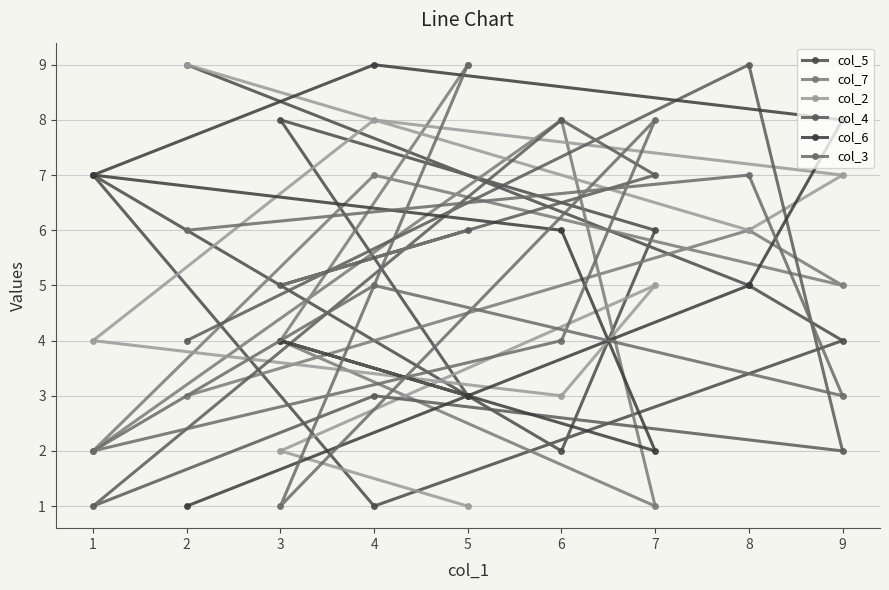

The col_5 series shows 4 at 5. True or false?

False